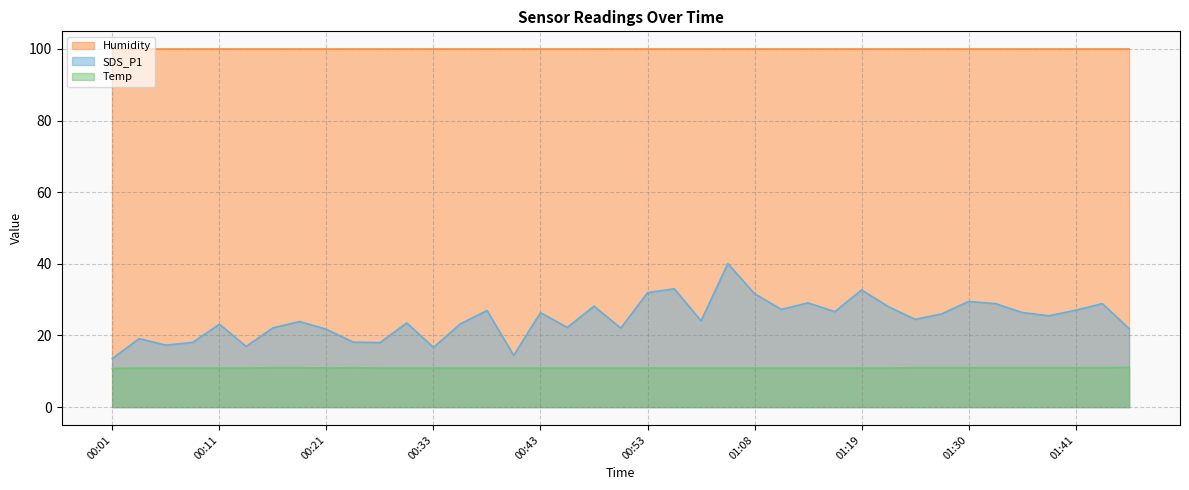

What is the highest value of the Temp series?

11.1